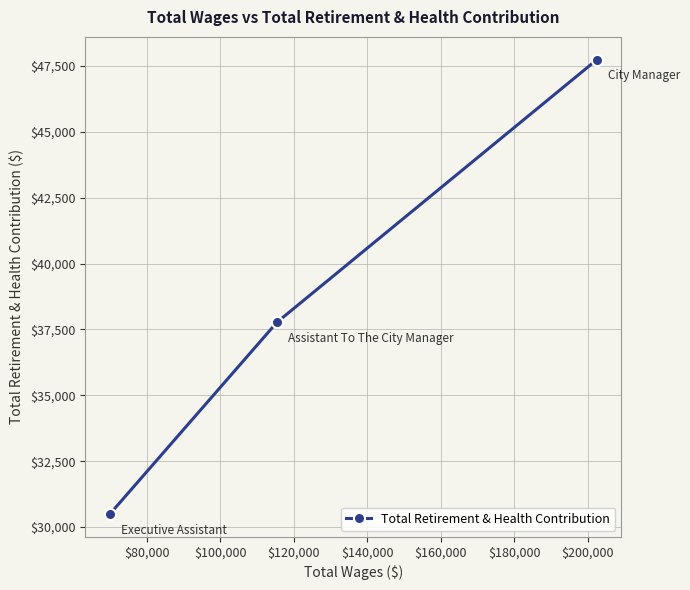

What is the minimum value shown in the chart?

30492